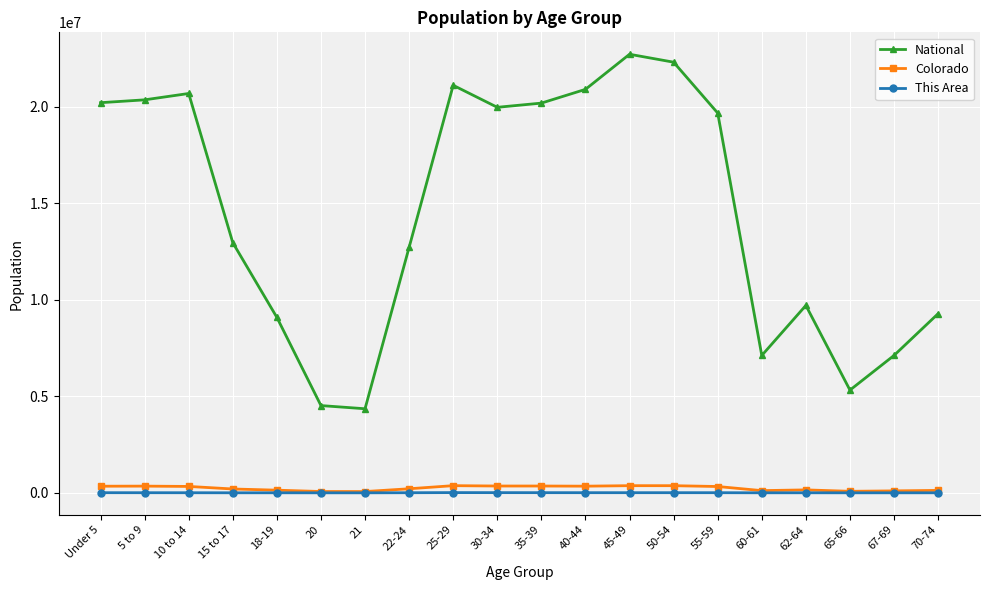

Between 45-49 and 62-64, which series saw the biggest shift?

National